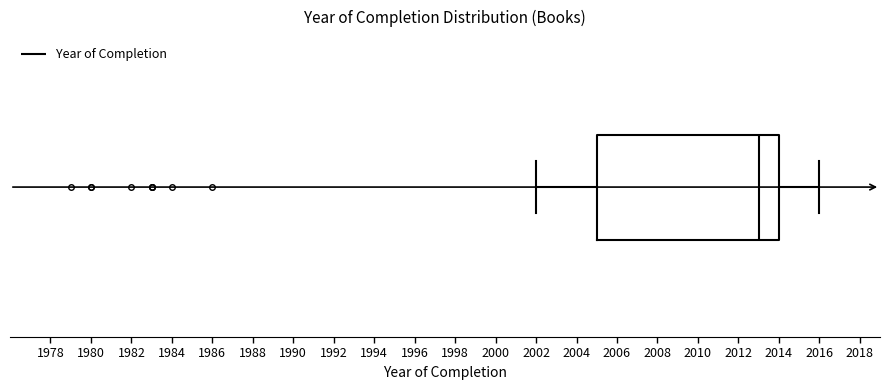

Where is the right edge of the box on the x-axis? The values are not printed on the chart, so give them approximately, as read against the axis.

2014